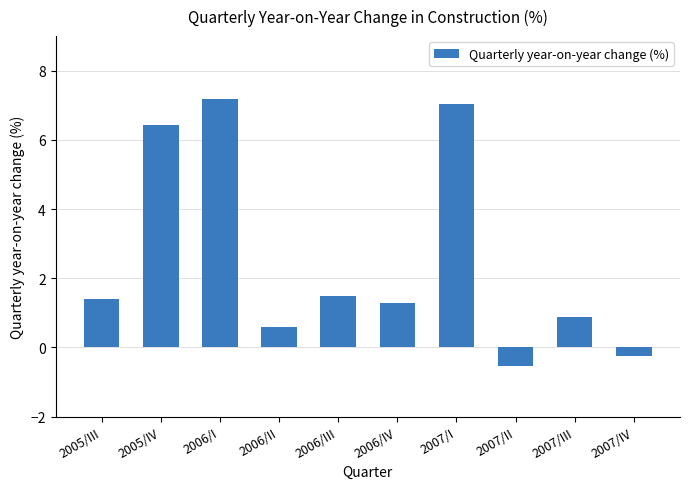

What is the maximum value shown in the chart?

7.2